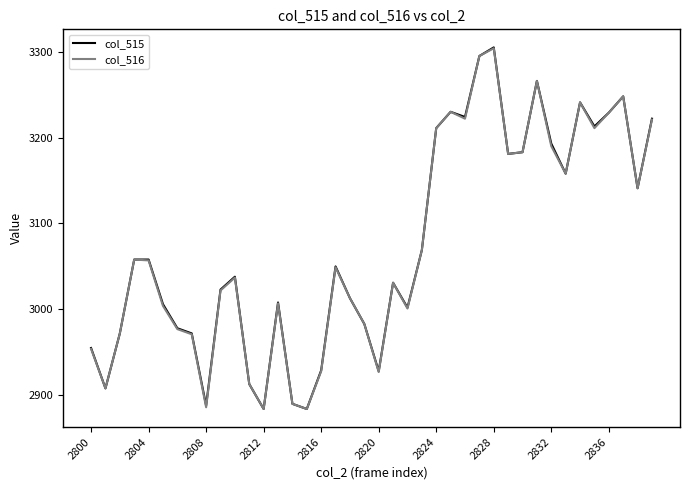

What is the highest value of the col_515 series?

3305